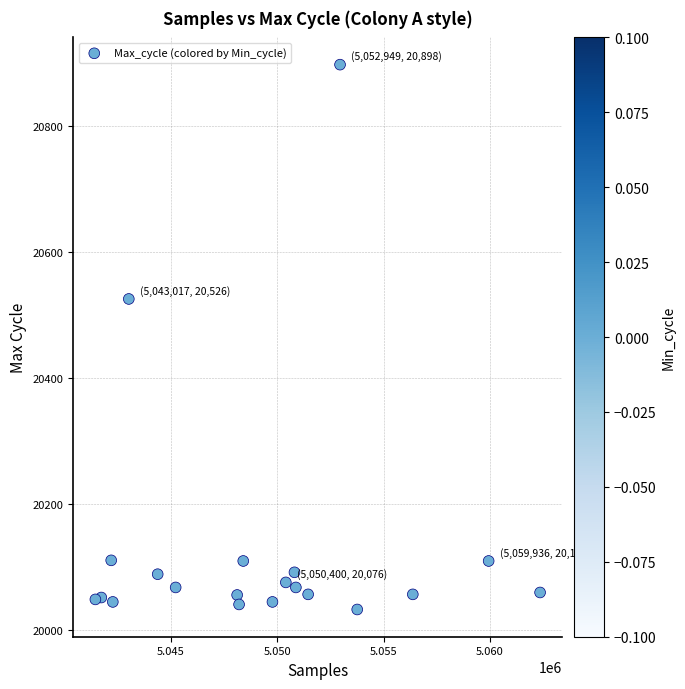

What is the range of Y values (max minus min)?

865